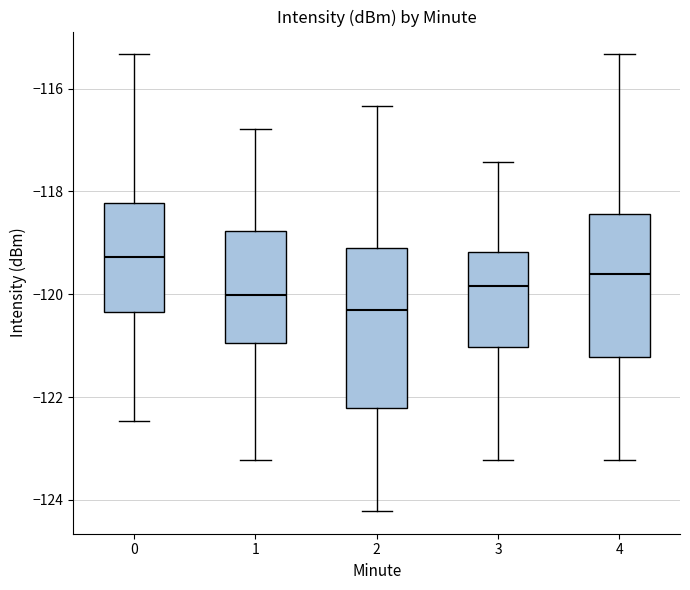

Comparing the boxes themselves (not the whiskers), which one is the tallest?

2